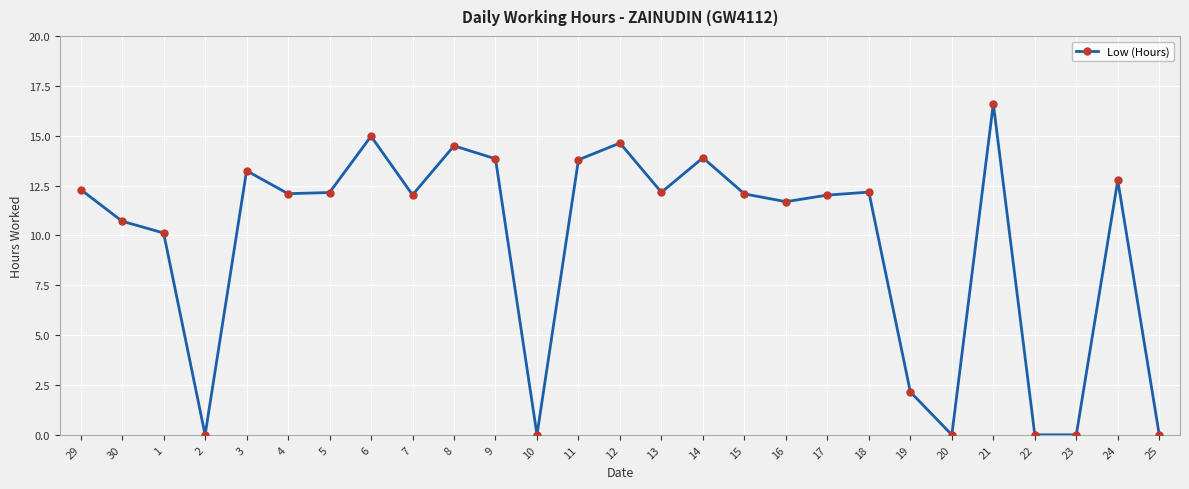

Does the chart have visible grid lines?

Yes